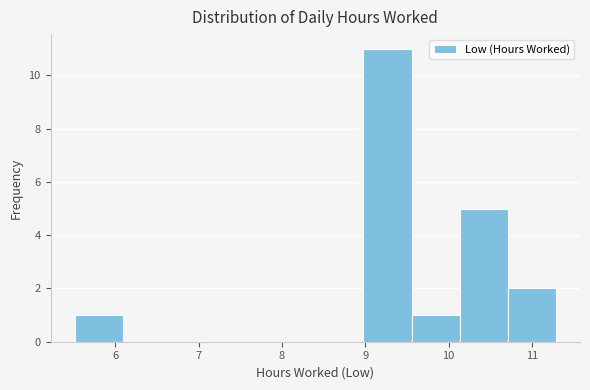

Reading left to right, list every bar in this chart as the range it spans on the x-axis followed by its height. Neither the bar edges nor the heights are printed on the chart, so give them approximately, as read against the axes.

5.5 to 6.1: 1
6.1 to 6.7: 0
6.7 to 7.2: 0
7.2 to 7.8: 0
7.8 to 8.4: 0
8.4 to 9.0: 0
9.0 to 9.6: 11
9.6 to 10.1: 1
10.1 to 10.7: 5
10.7 to 11.3: 2